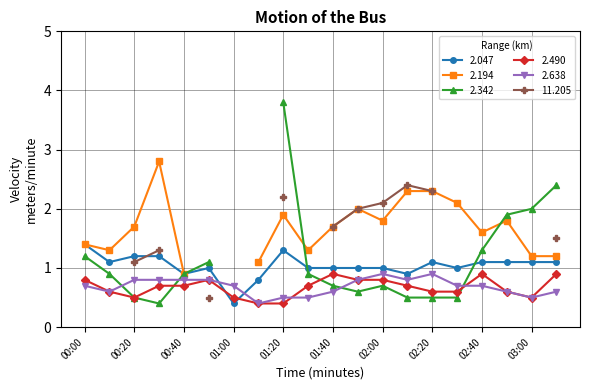

In 2.638, how many points are higher than both neighbors (excluding endpoints)?

2